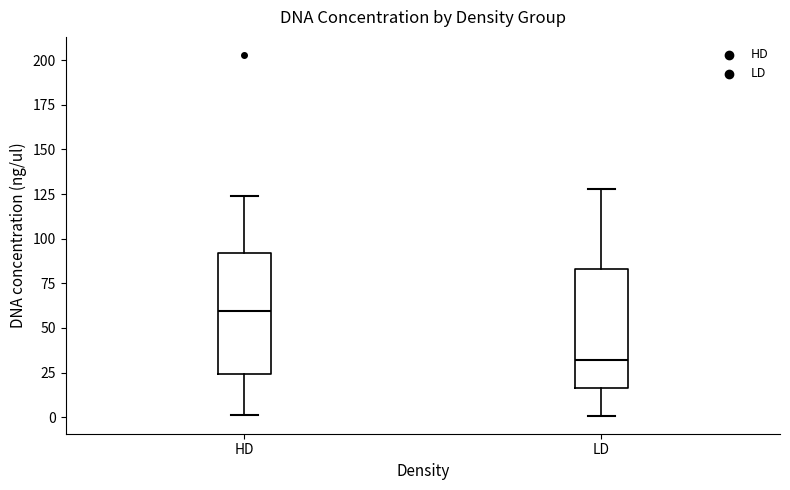

Which box's median line is the highest?

HD